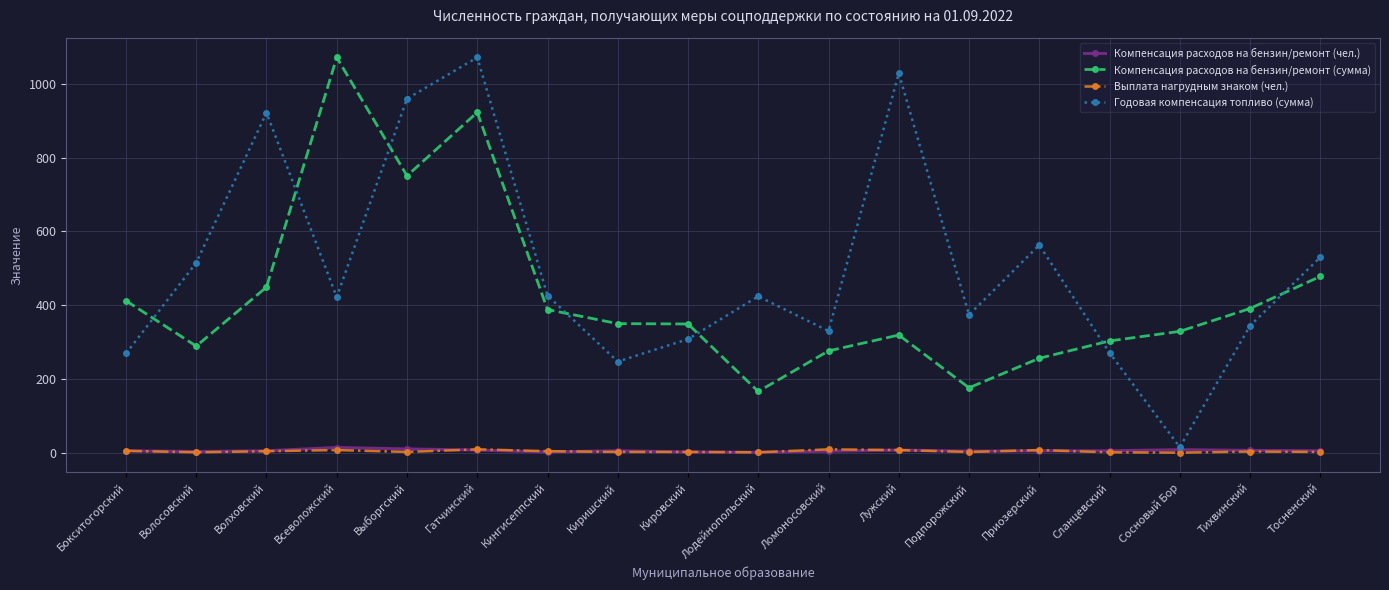

At how many categories does at least one series exceed 663?

5